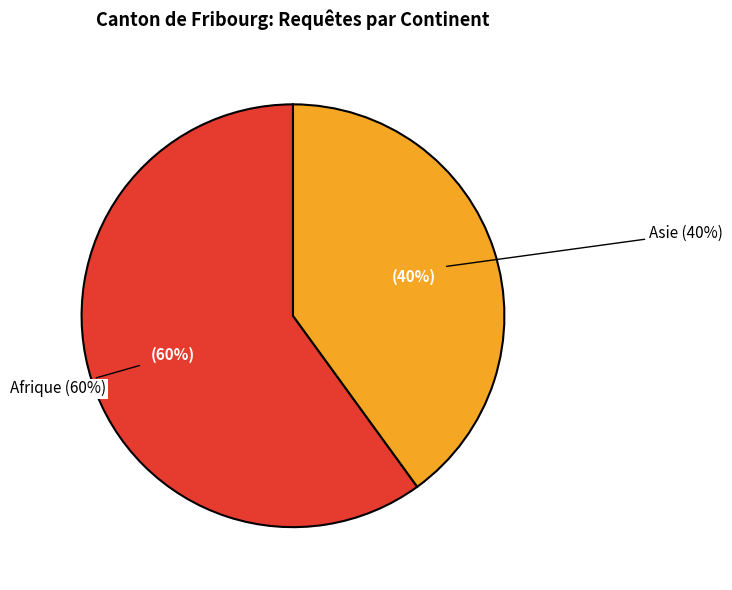

To the nearest percent, what is the difference between the largest and smallest slice percentages?

20%